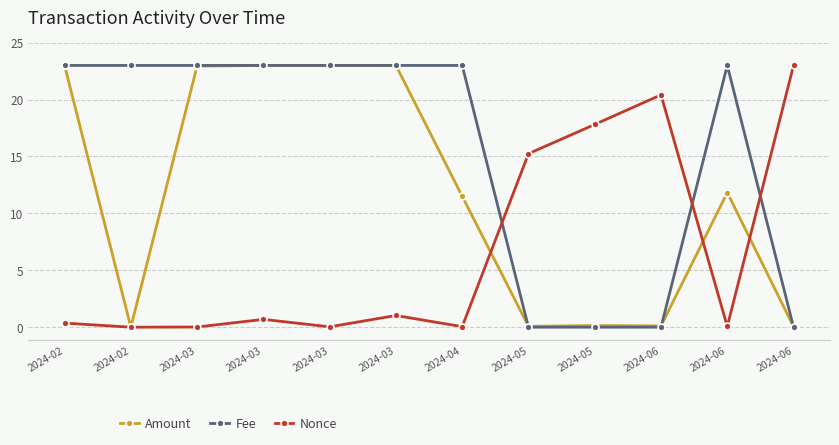

What is the value of the Fee point at the 5th from the left?

23.0